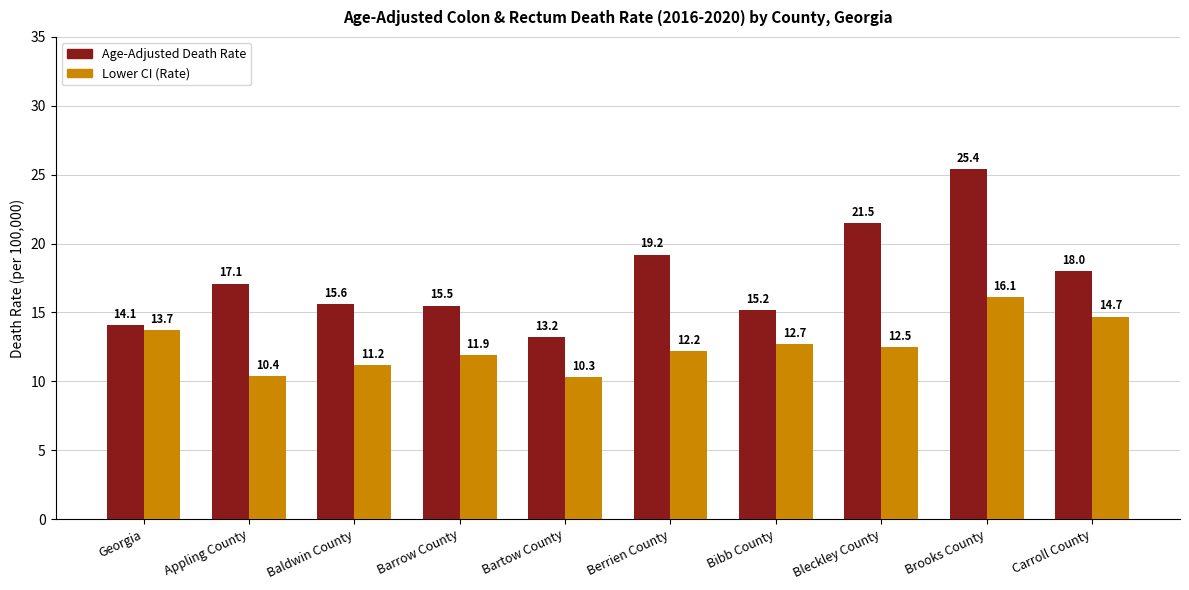

What is the difference between the second highest and minimum values in the Lower CI (Rate) series?

4.4